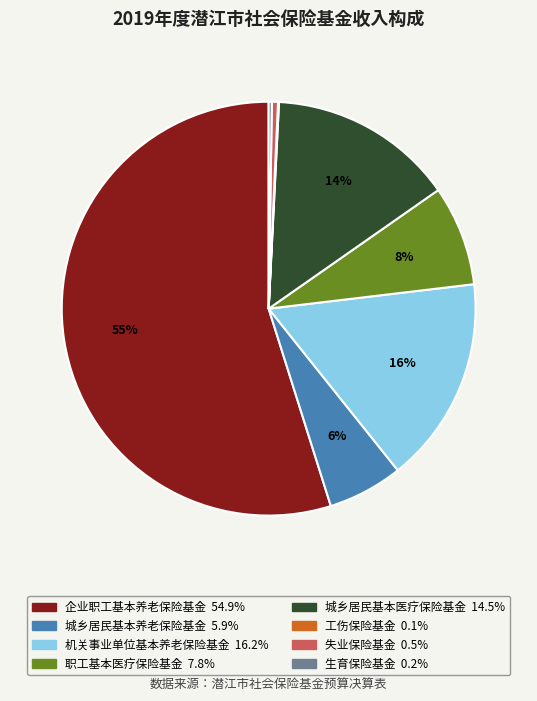

Which slice represents more than half of the pie?

企业职工基本养老保险基金